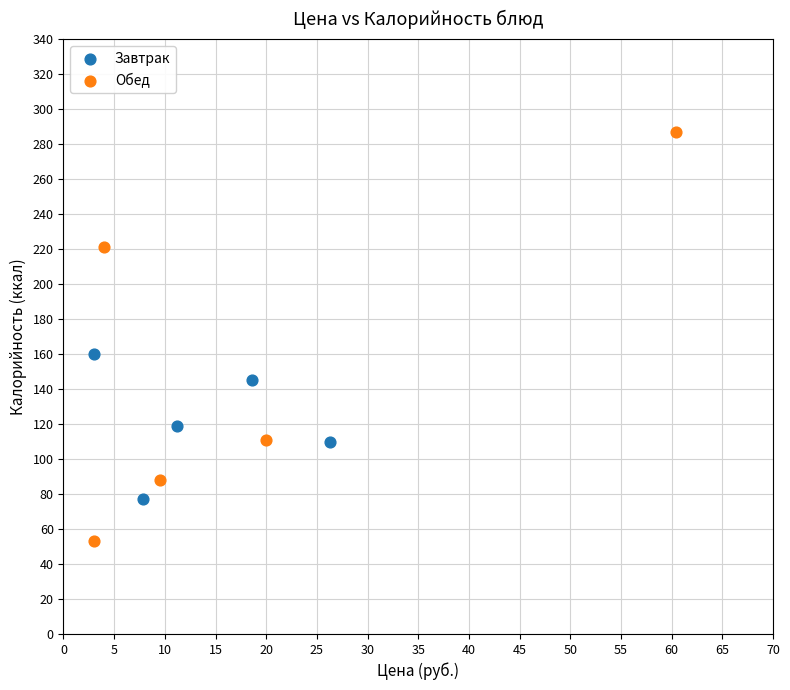

What are all the series names shown in the legend?

Завтрак, Обед